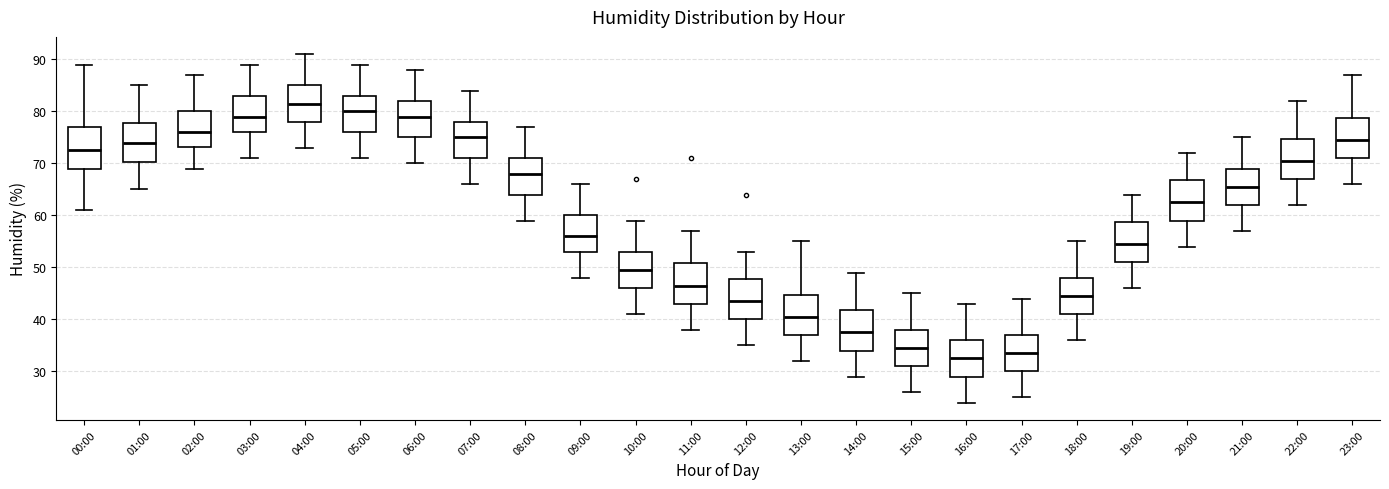

Reading left to right, transcribe this box plot: for each box, give where its median line is, the range the box spans, and where its two whiskers end, as read against the y-axis. The values are not printed on the chart, so give them approximately, as read against the axis.

00:00: median 73, box 69 to 77, whiskers 61 to 89
01:00: median 74, box 70 to 78, whiskers 65 to 85
02:00: median 76, box 73 to 80, whiskers 69 to 87
03:00: median 79, box 76 to 83, whiskers 71 to 89
04:00: median 82, box 78 to 85, whiskers 73 to 91
05:00: median 80, box 76 to 83, whiskers 71 to 89
06:00: median 79, box 75 to 82, whiskers 70 to 88
07:00: median 75, box 71 to 78, whiskers 66 to 84
08:00: median 68, box 64 to 71, whiskers 59 to 77
09:00: median 56, box 53 to 60, whiskers 48 to 66
10:00: median 50, box 46 to 53, whiskers 41 to 59
11:00: median 47, box 43 to 51, whiskers 38 to 57
12:00: median 44, box 40 to 48, whiskers 35 to 53
13:00: median 41, box 37 to 45, whiskers 32 to 55
14:00: median 38, box 34 to 42, whiskers 29 to 49
15:00: median 35, box 31 to 38, whiskers 26 to 45
16:00: median 33, box 29 to 36, whiskers 24 to 43
17:00: median 34, box 30 to 37, whiskers 25 to 44
18:00: median 45, box 41 to 48, whiskers 36 to 55
19:00: median 55, box 51 to 59, whiskers 46 to 64
20:00: median 63, box 59 to 67, whiskers 54 to 72
21:00: median 66, box 62 to 69, whiskers 57 to 75
22:00: median 71, box 67 to 75, whiskers 62 to 82
23:00: median 75, box 71 to 79, whiskers 66 to 87